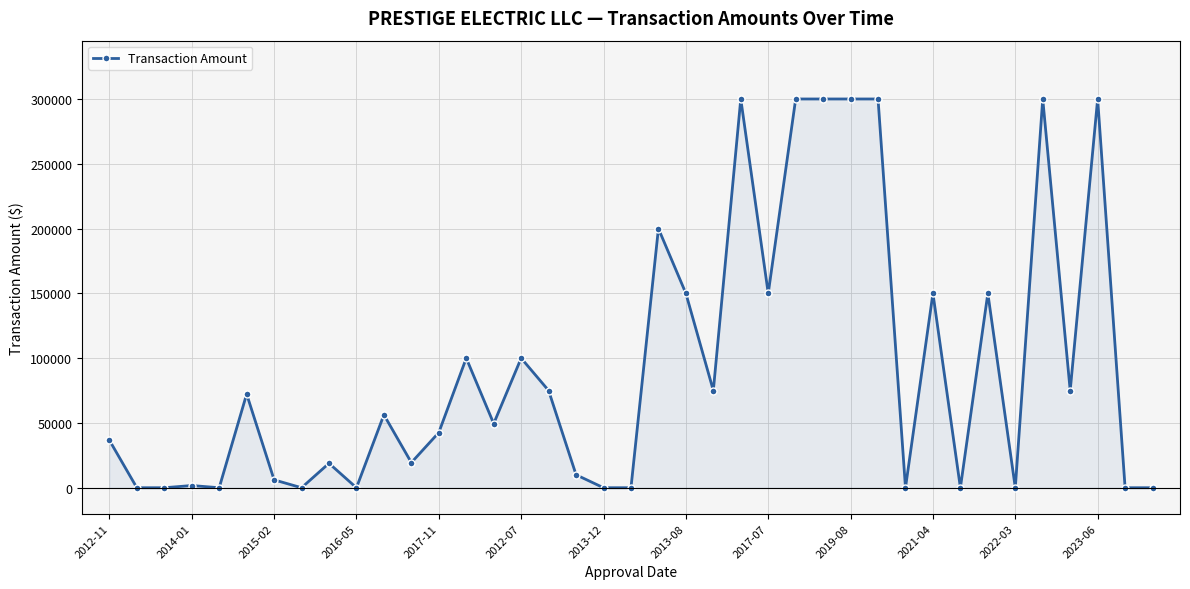

What is the difference between the maximum and minimum values?

300000